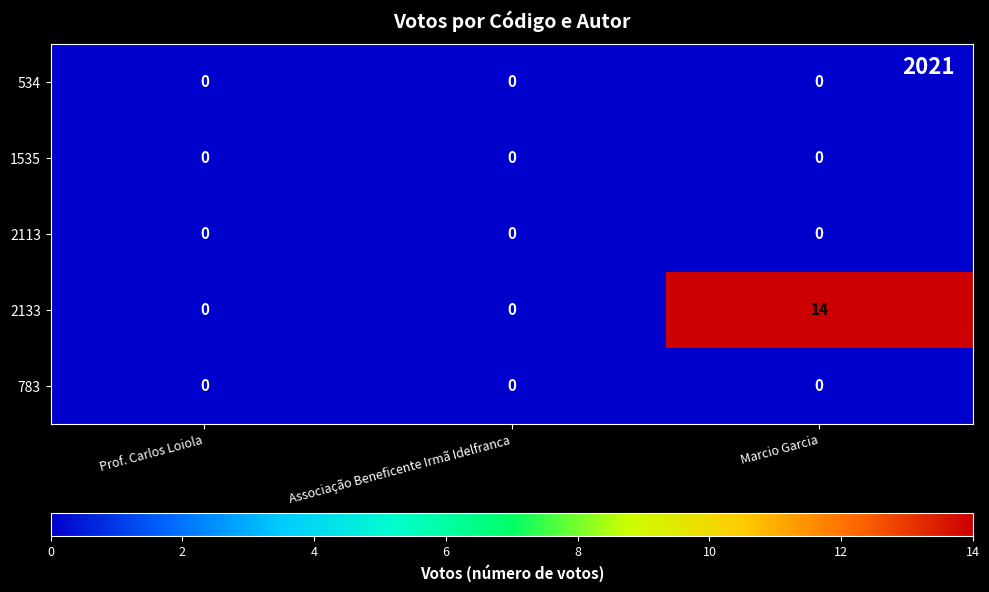

Which series has the largest total across all categories?

2133